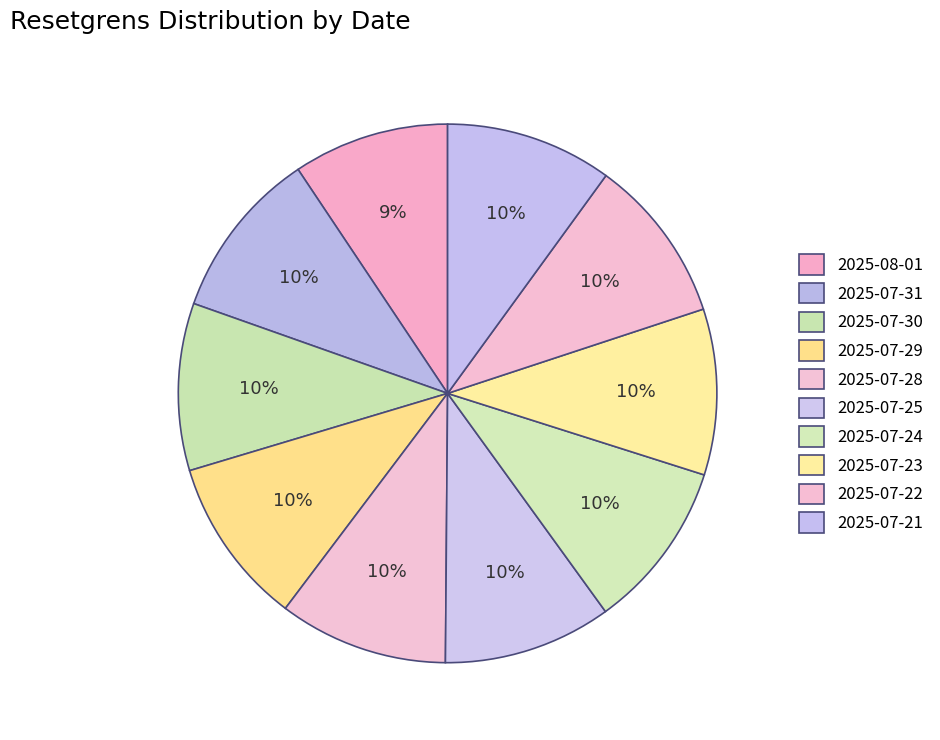

How many segments does this pie chart have?

10